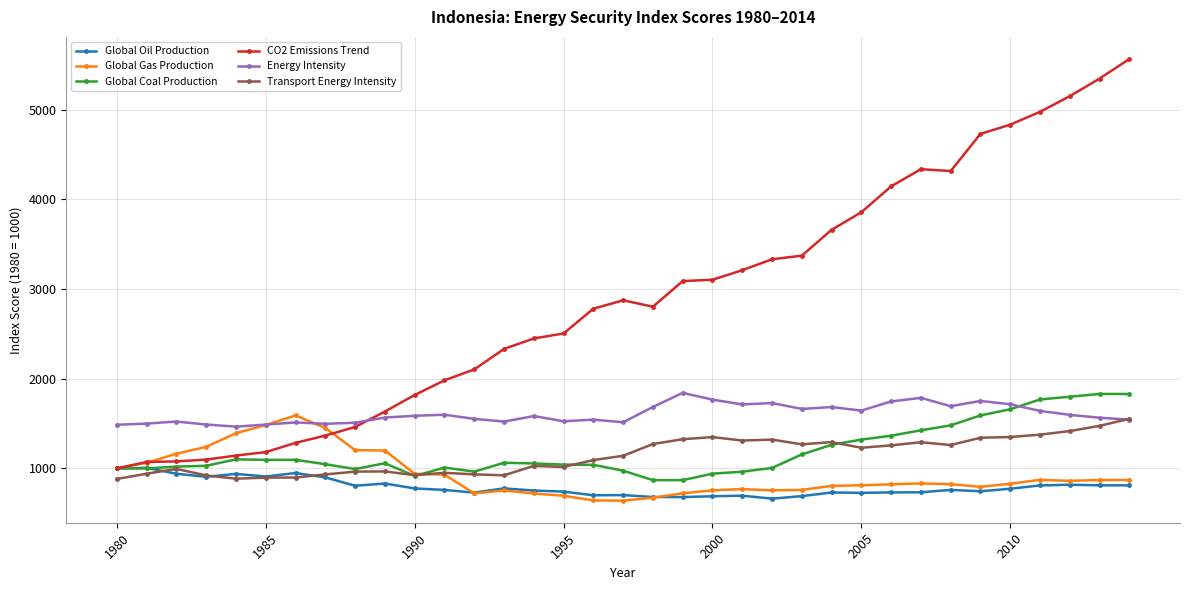

What is the value of the Global Coal Production point at the 28th from the left?

1424.7